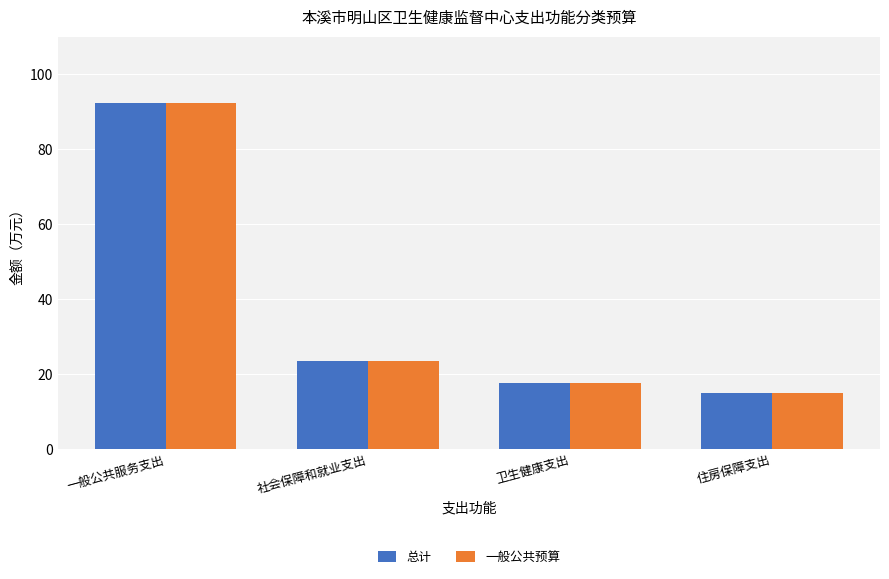

How many bars are there in total?

8